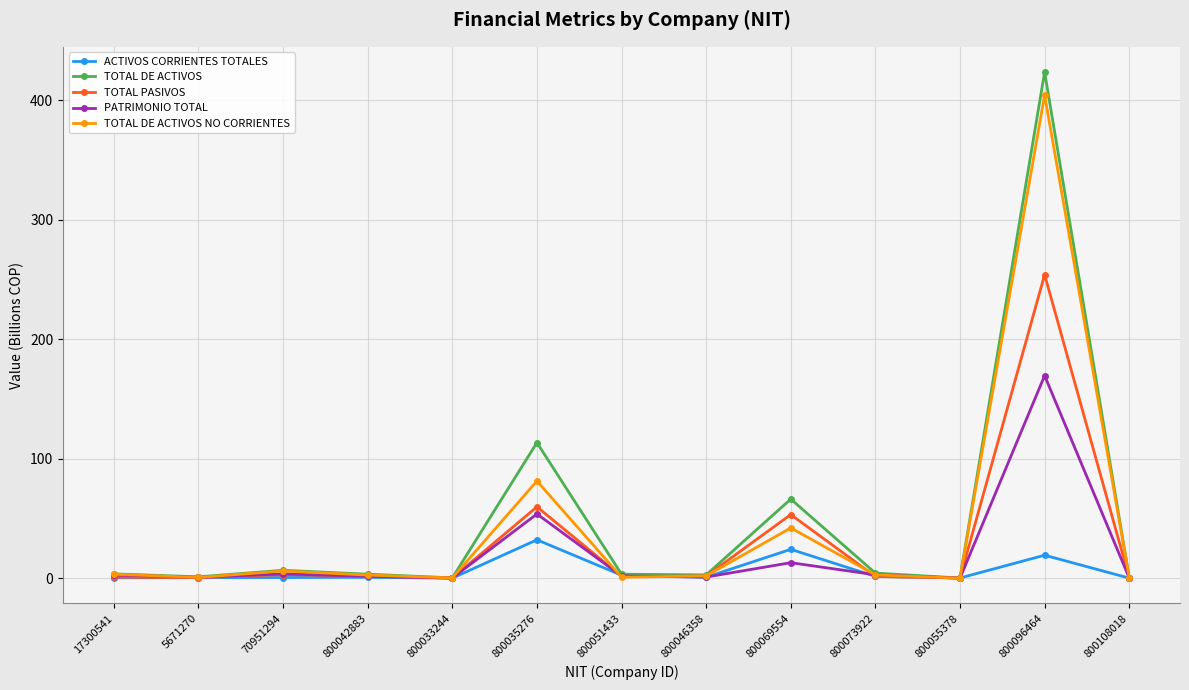

Which series changed the most between 800042883 and 800069554?

TOTAL DE ACTIVOS